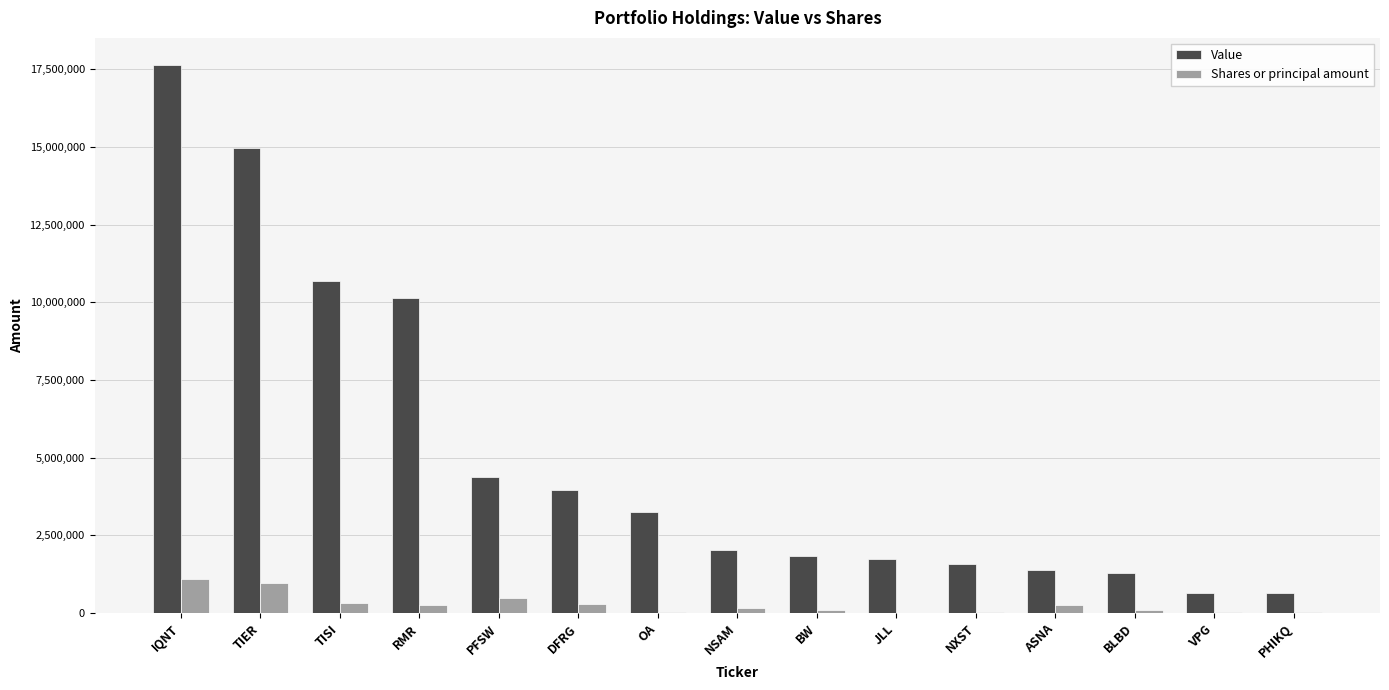

Which series changed the most between PFSW and PHIKQ?

Value